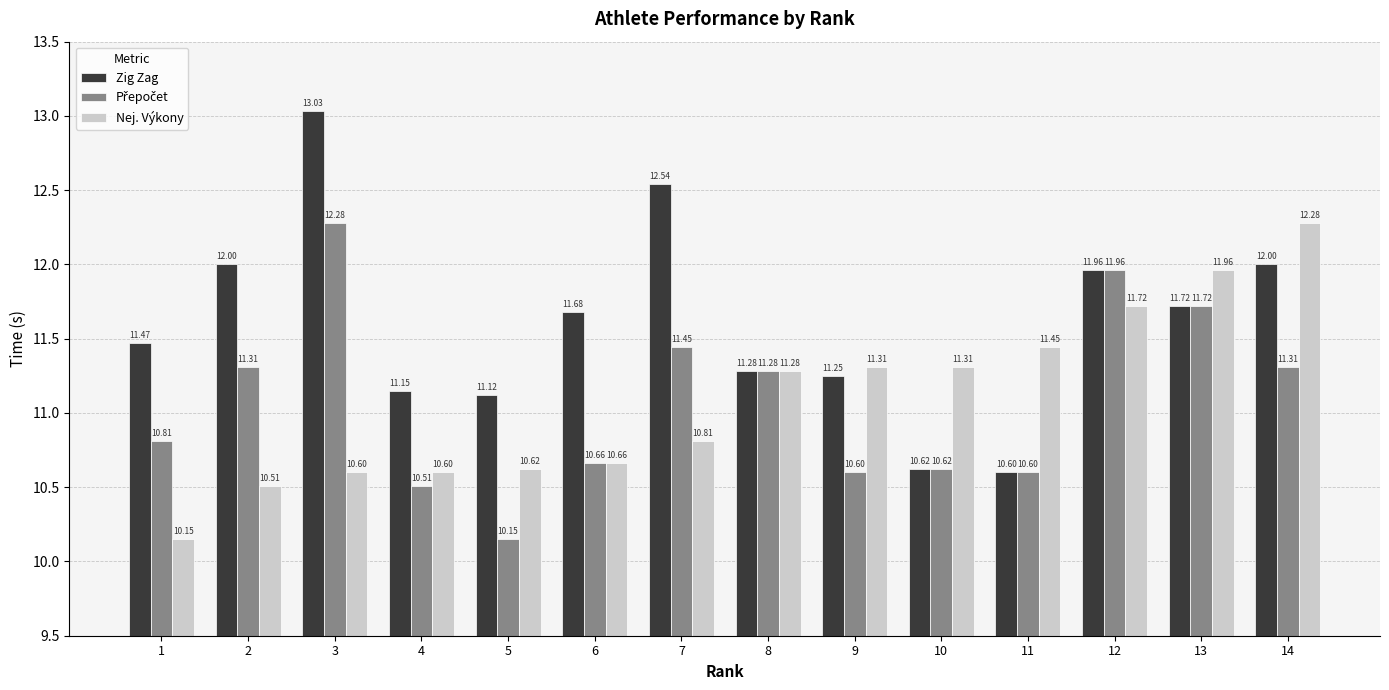

Which series has the widest spread of values?

Zig Zag